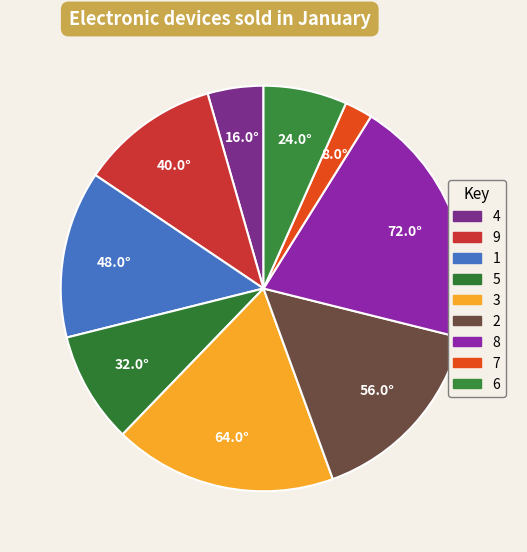

Count the number of slices in the pie.

9